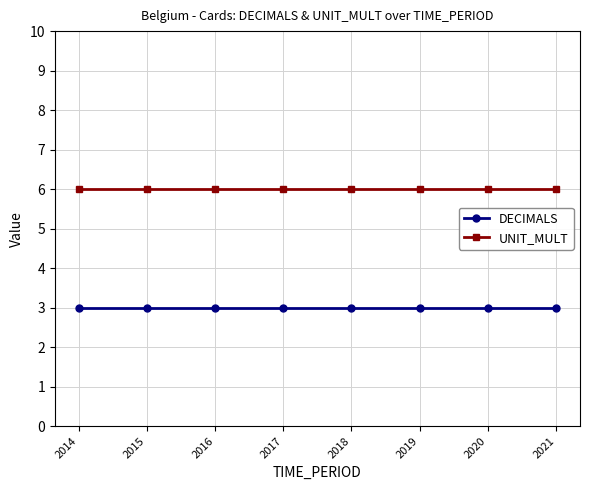

What are all the series names shown in the legend?

DECIMALS, UNIT_MULT